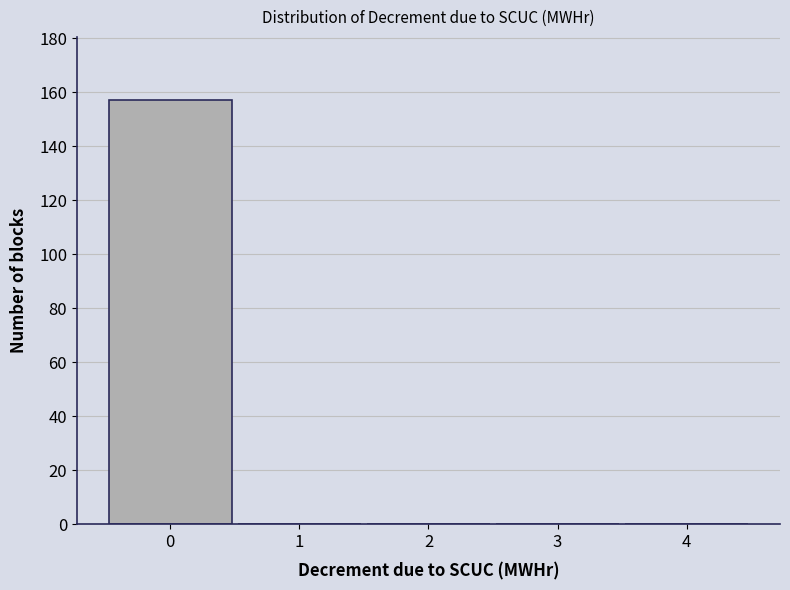

What is the height of the bar covering -0.5 to 0.5 on the x-axis? The values are not printed on the chart, so give them approximately, as read against the axis.

158